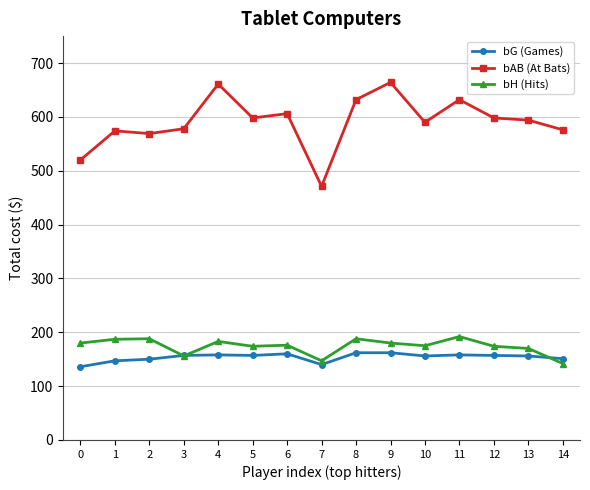

True or false: bH (Hits) and bG (Games) cross at least once.

True